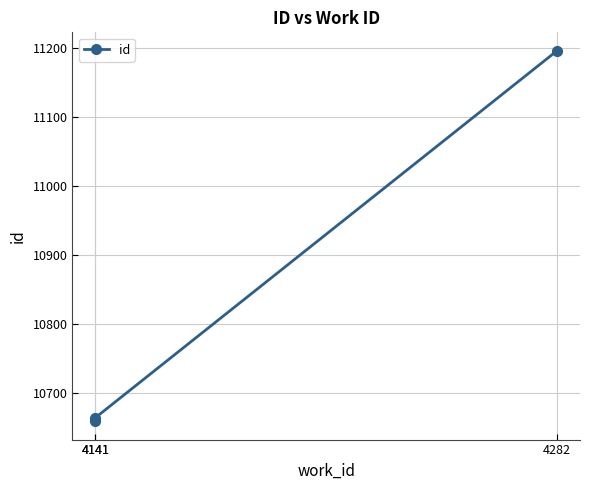

At which category does the chart reach its peak across all series?

4282